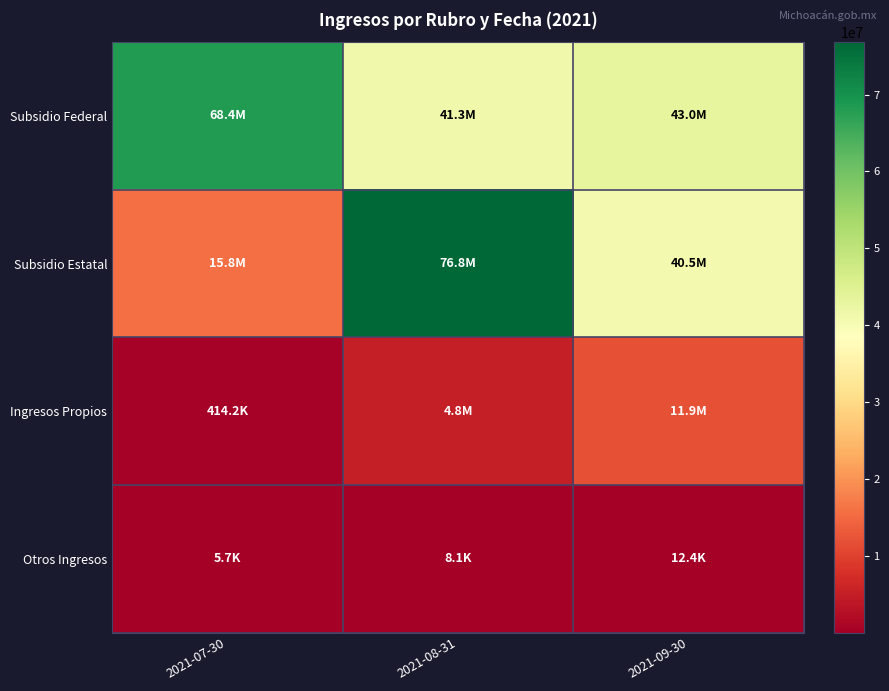

At 2021-08-31, list the series in order from smallest to largest.

Otros Ingresos, Ingresos Propios, Subsidio Federal, Subsidio Estatal